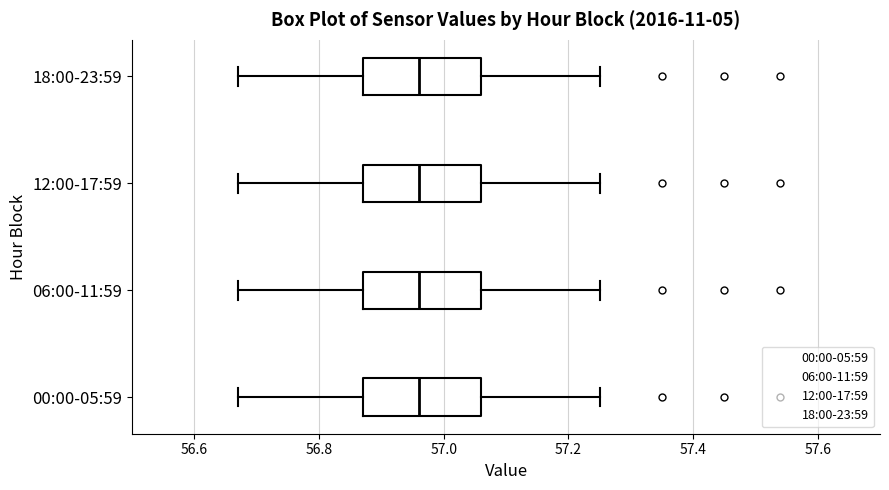

Reading bottom to top, transcribe this box plot: for each box, give where its median line is, the range the box spans, and where its two whiskers end, as read against the x-axis. The values are not printed on the chart, so give them approximately, as read against the axis.

00:00-05:59: median 56.96, box 56.88 to 57.06, whiskers 56.68 to 57.26
06:00-11:59: median 56.96, box 56.88 to 57.06, whiskers 56.68 to 57.26
12:00-17:59: median 56.96, box 56.88 to 57.06, whiskers 56.68 to 57.26
18:00-23:59: median 56.96, box 56.88 to 57.06, whiskers 56.68 to 57.26